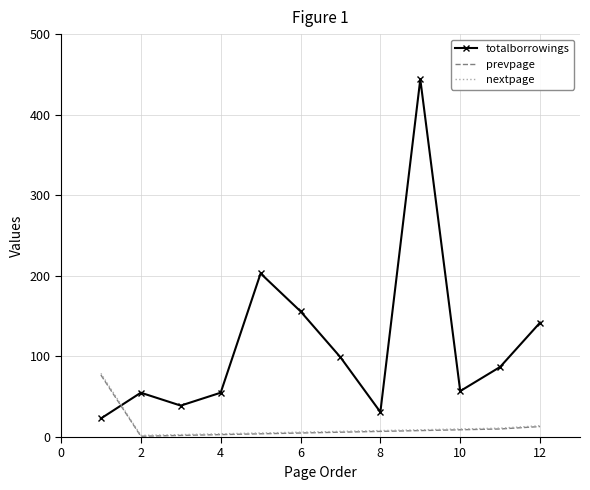

What is the greatest value displayed?

444